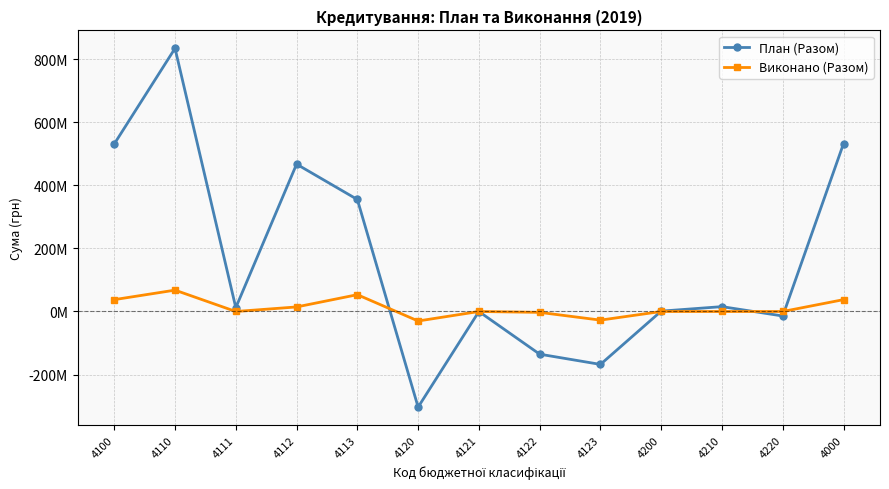

What is the difference between the highest and lowest values at 4220?

14235560.0